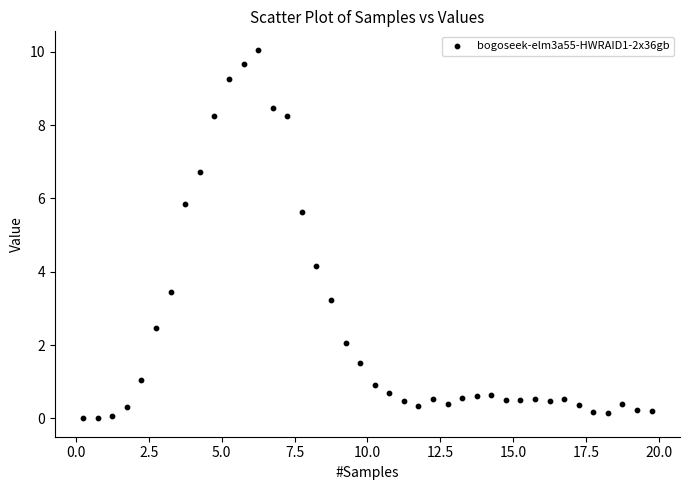

What is the range of Y values (max minus min)?

10.1